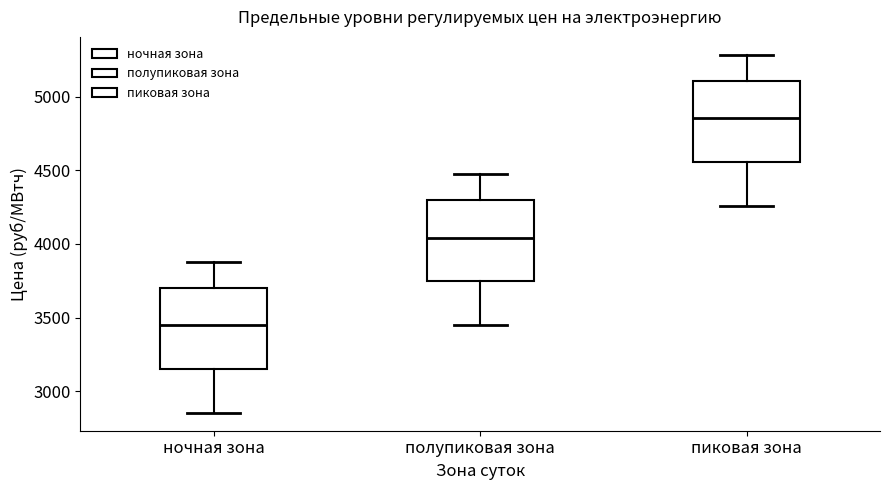

Reading left to right, read every box against the y-axis: the position of its median line, the range the box covers, and the ends of its whiskers. The values are not printed on the chart, so give them approximately, as read against the axis.

ночная зона: median 3450, box 3150 to 3700, whiskers 2850 to 3900
полупиковая зона: median 4050, box 3750 to 4300, whiskers 3450 to 4450
пиковая зона: median 4850, box 4550 to 5100, whiskers 4250 to 5300